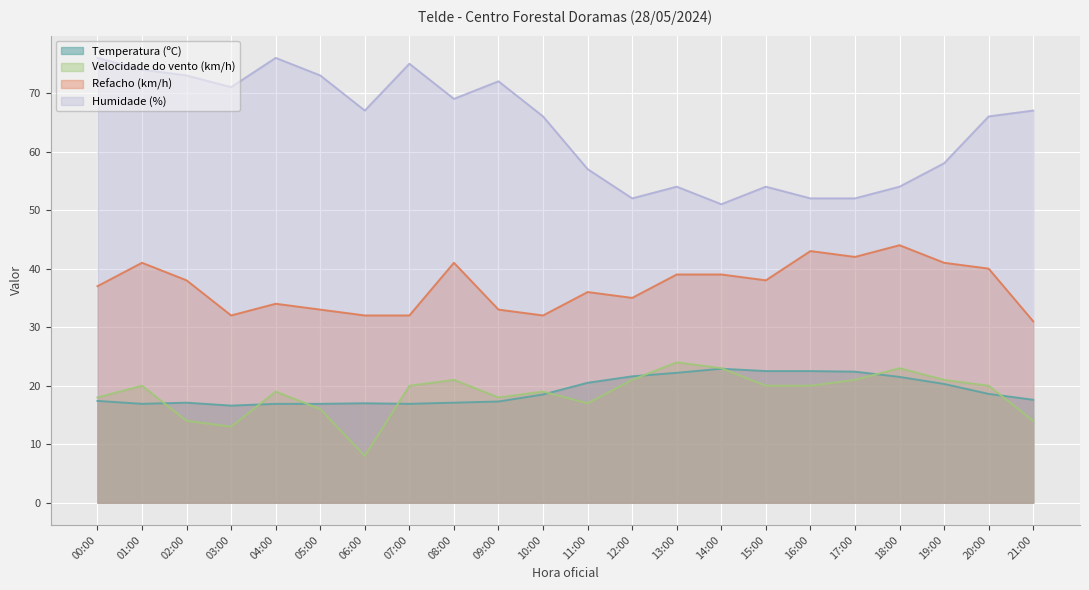

What are all the series names shown in the legend?

Temperatura (ºC), Velocidade do vento (km/h), Refacho (km/h), Humidade (%)